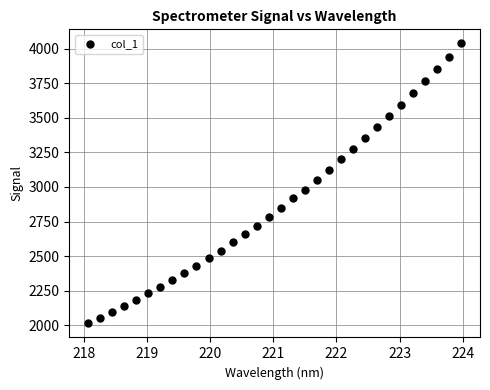

What is the range of X values (max minus min)?

5.9